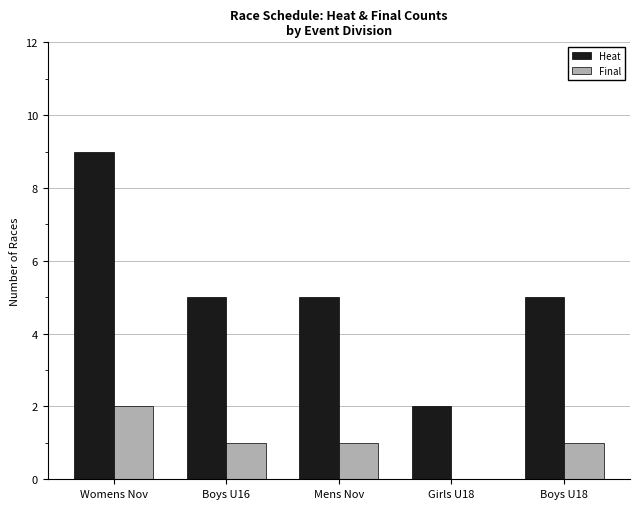

Between Womens Nov and Boys U18, which series saw the biggest shift?

Heat